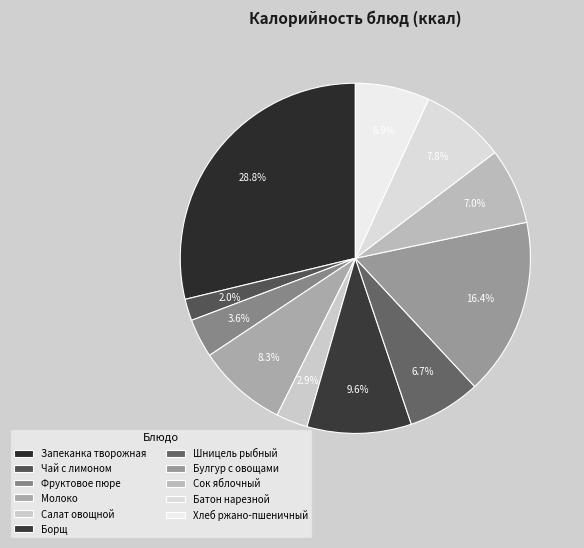

Count the number of slices in the pie.

11